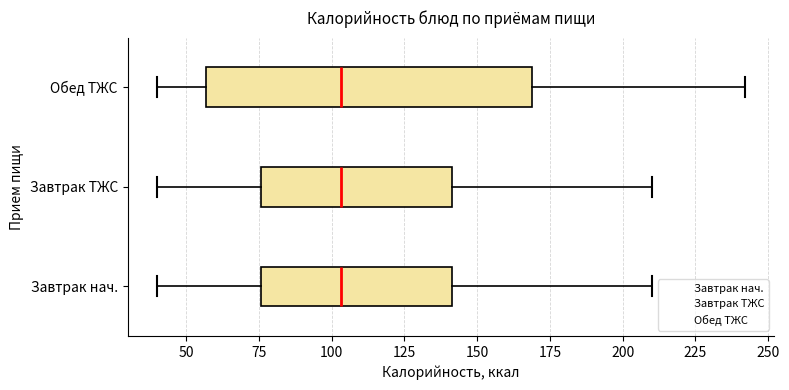

Reading bottom to top, read every box against the x-axis: the position of its median line, the range the box covers, and the ends of its whiskers. The values are not printed on the chart, so give them approximately, as read against the axis.

Завтрак нач.: median 105, box 75 to 140, whiskers 40 to 210
Завтрак ТЖС: median 105, box 75 to 140, whiskers 40 to 210
Обед ТЖС: median 105, box 55 to 170, whiskers 40 to 240